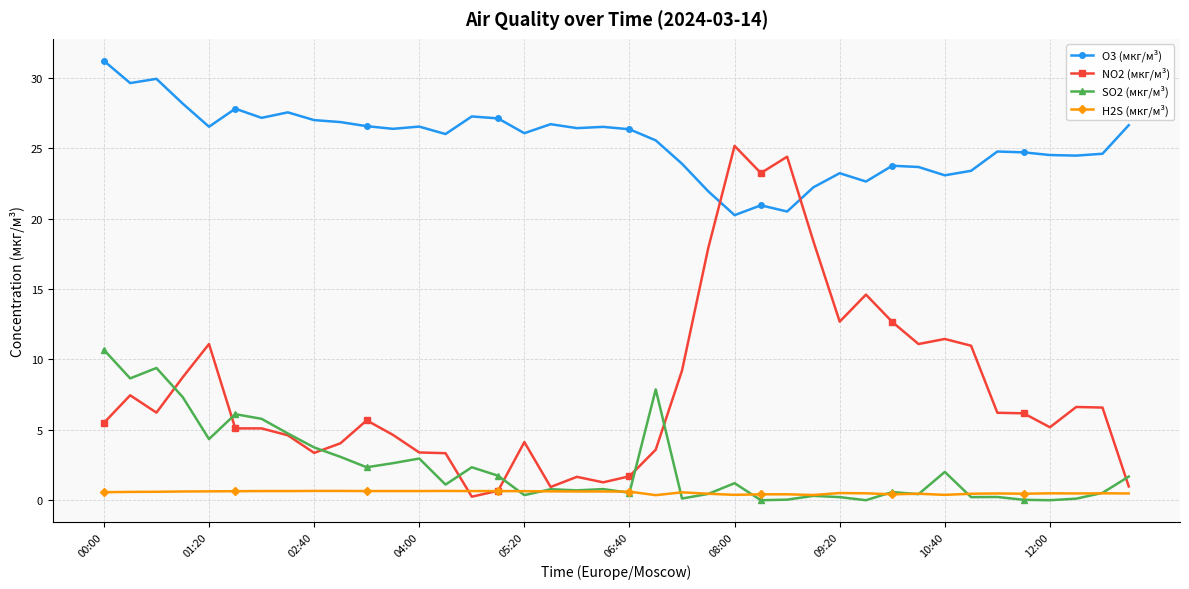

How many lines are shown in the chart?

4